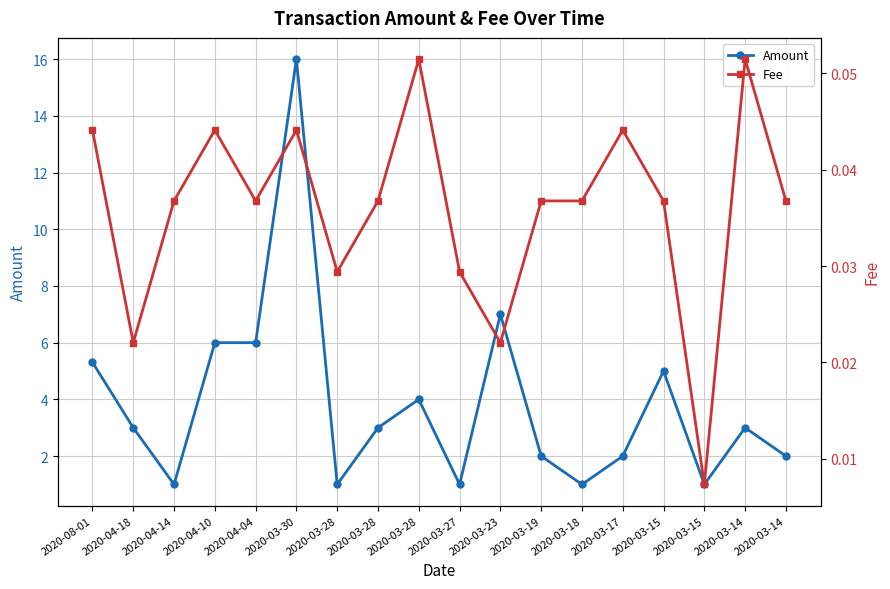

At which label is Amount closest to 8?

2020-03-23